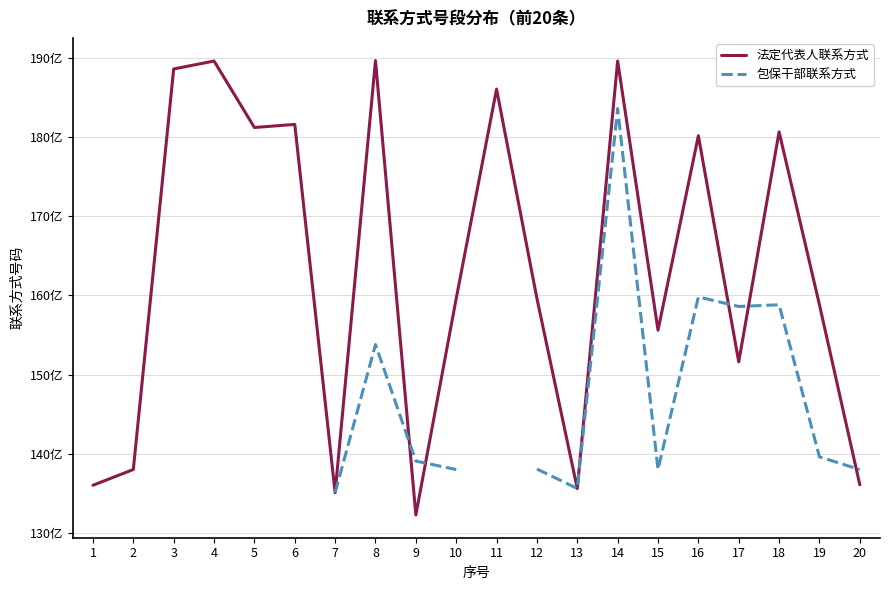

What value does the 法定代表人联系方式 series have at 18?

18065213992.0